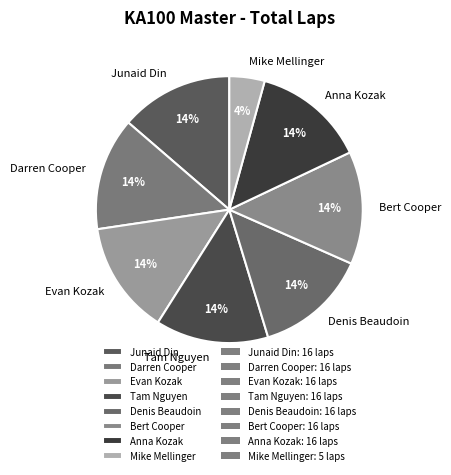

Do Bert Cooper and Darren Cooper together represent more than half of the pie?

No